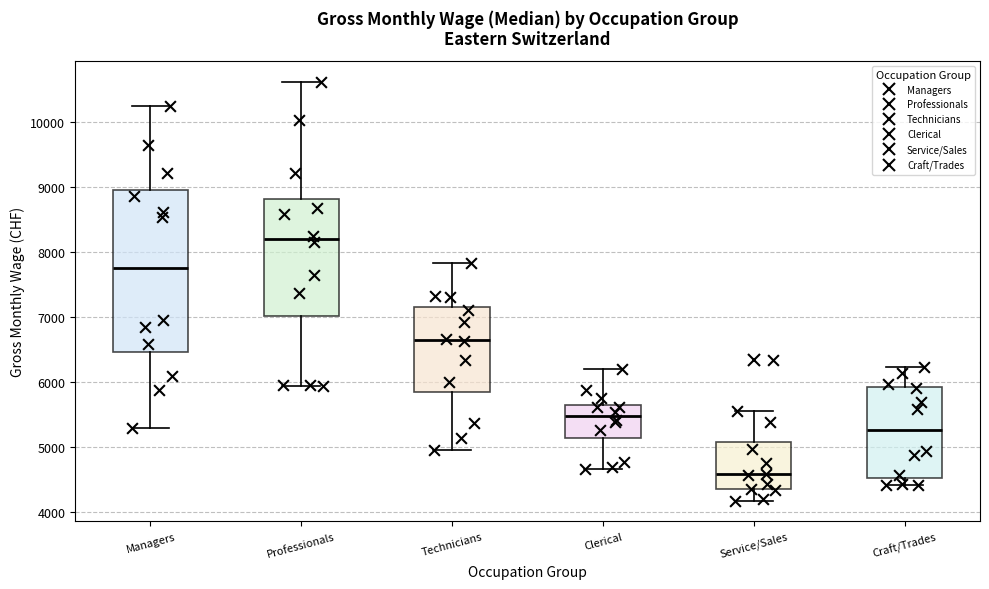

Comparing the boxes themselves (not the whiskers), which one is the tallest?

Managers